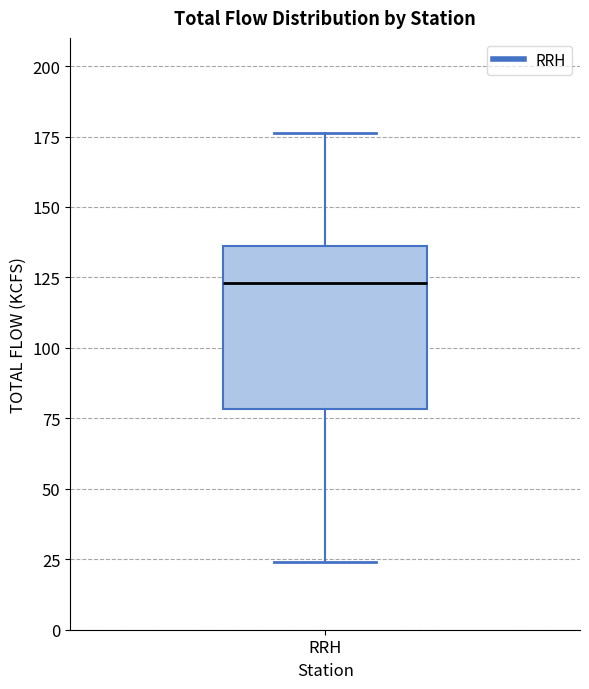

Transcribe this box plot: give where the median line is, the range the box spans, and where the two whiskers end, as read against the y-axis. The values are not printed on the chart, so give them approximately, as read against the axis.

median 125, box 80 to 135, whiskers 25 to 175